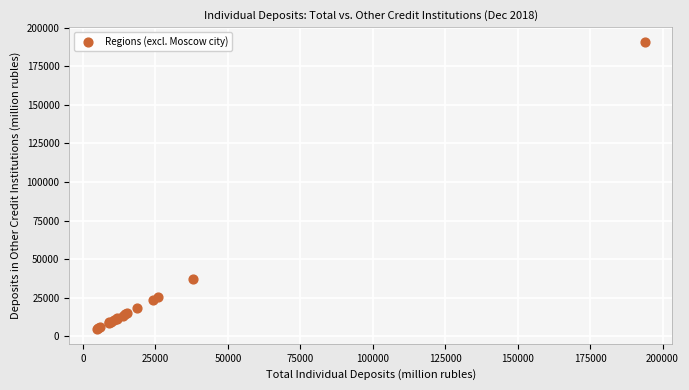

What Y value in the scatter plot is closest to 97753?

36788